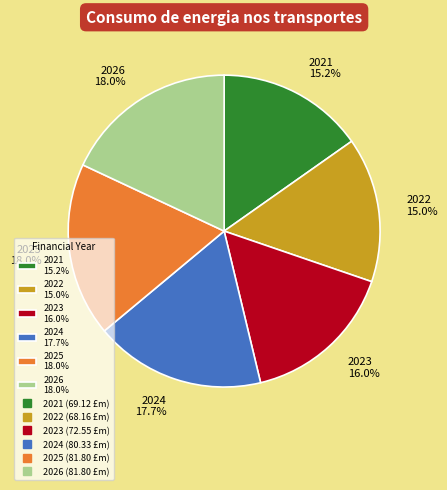

True or false: 2022 accounts for 26% of the total.

False